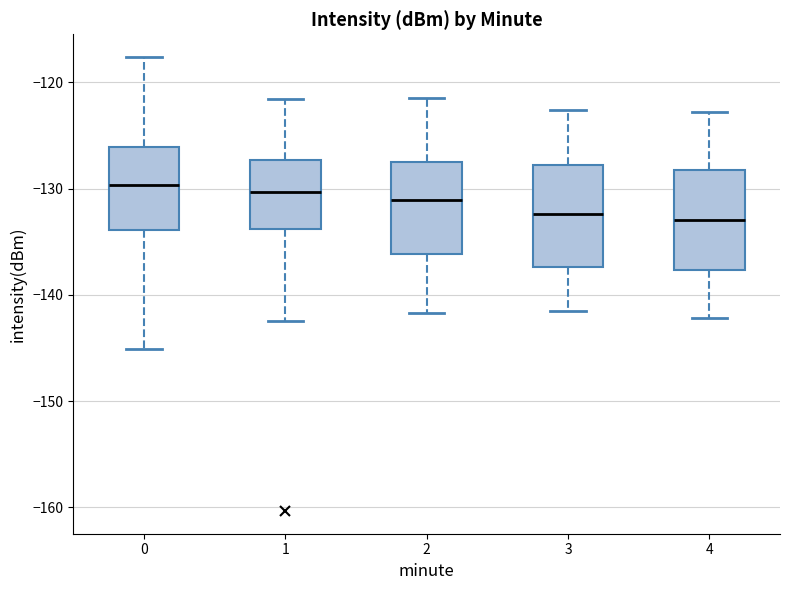

Reading left to right, read every box against the y-axis: the position of its median line, the range the box covers, and the ends of its whiskers. The values are not printed on the chart, so give them approximately, as read against the axis.

0: median -130, box -134 to -126, whiskers -145 to -118
1: median -130, box -134 to -127, whiskers -143 to -122
2: median -131, box -136 to -128, whiskers -142 to -121
3: median -132, box -137 to -128, whiskers -141 to -123
4: median -133, box -138 to -128, whiskers -142 to -123